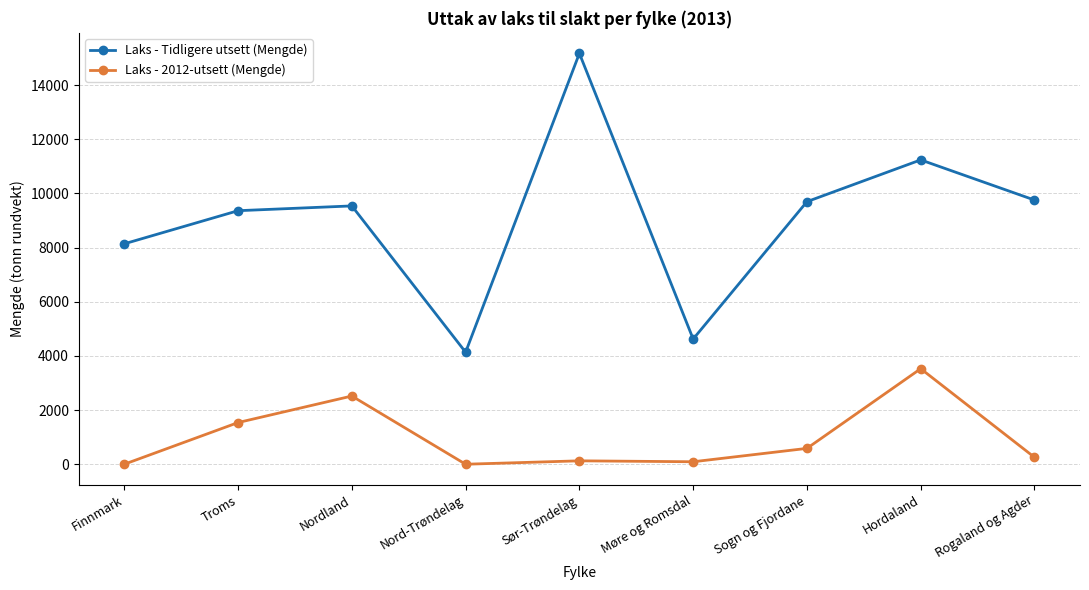

How many lines are shown in the chart?

2